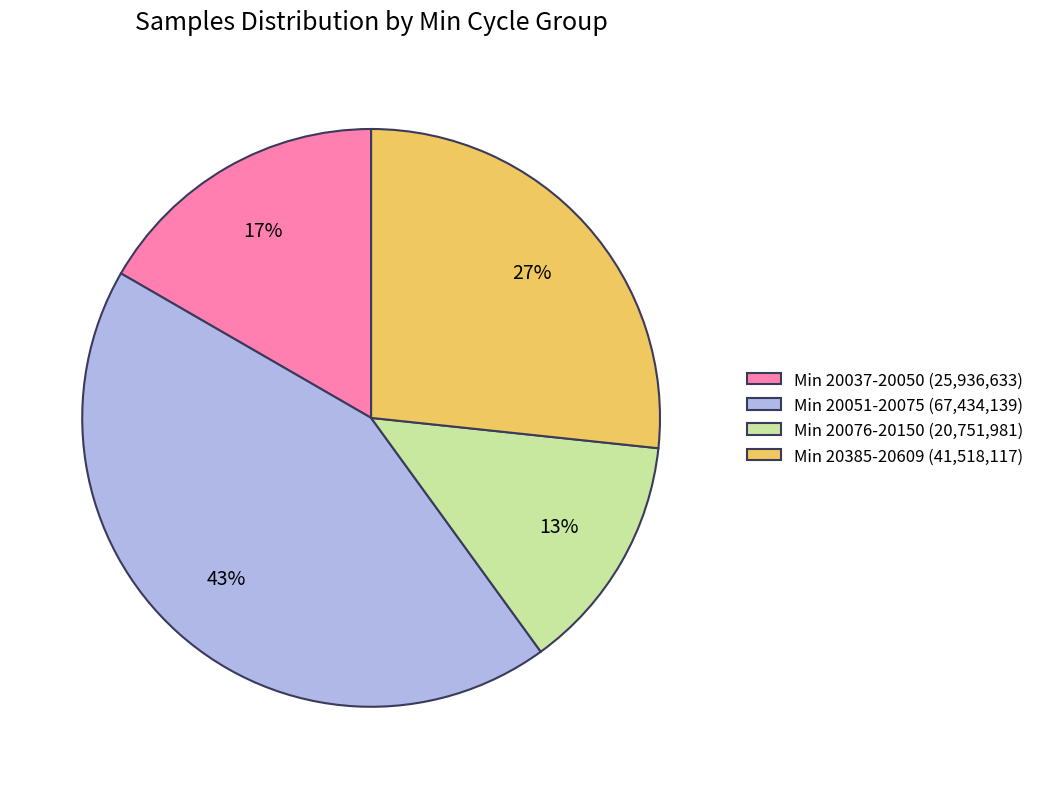

Does any single category account for the majority?

No